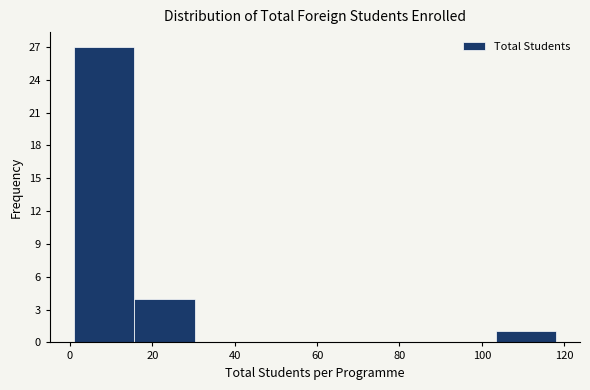

Reading left to right, list every bar in this chart as the range it spans on the x-axis followed by its height. Neither the bar edges nor the heights are printed on the chart, so give them approximately, as read against the axes.

2 to 16: 27
16 to 30: 4
30 to 44: 0
44 to 60: 0
60 to 74: 0
74 to 88: 0
88 to 104: 0
104 to 118: 1